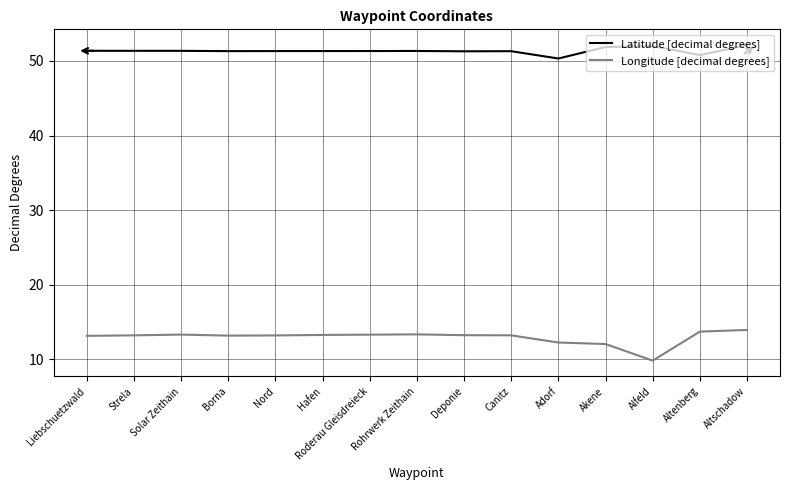

What is the lowest value of the Longitude [decimal degrees] series?

9.8